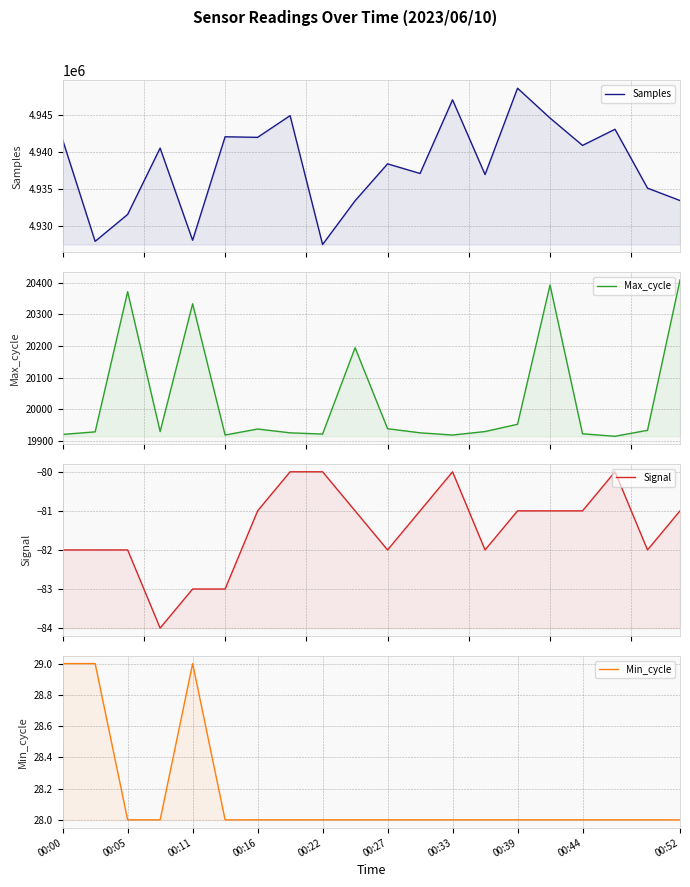

Is the value of Signal at 19 greater than the value of Max_cycle at 00:27?

No